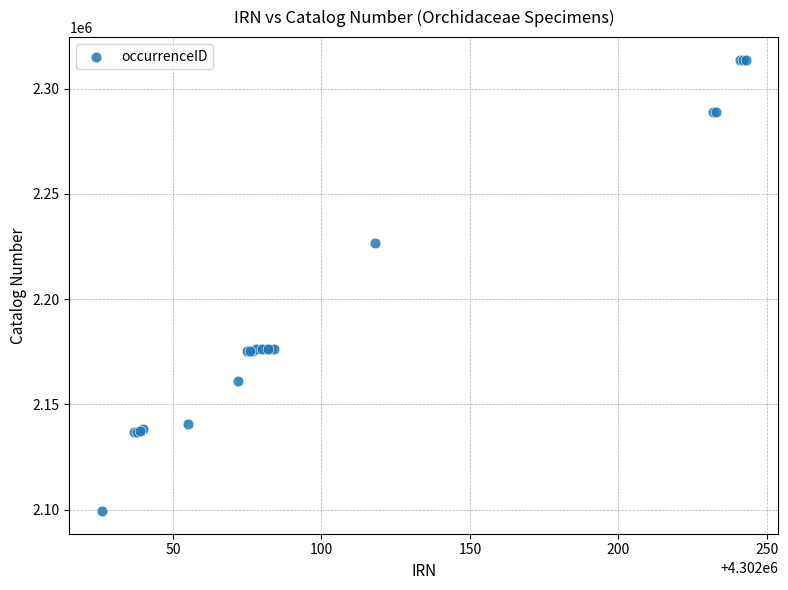

What Y value in the scatter plot is closest to 2206523?

2226648